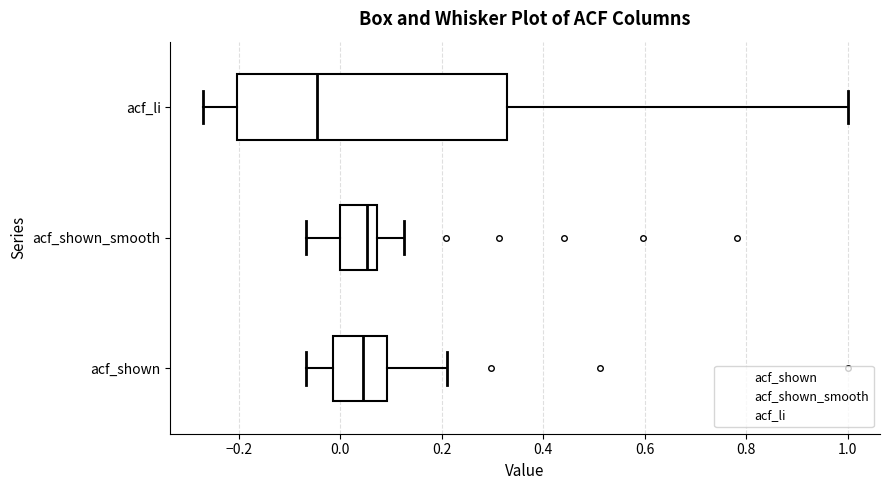

Reading bottom to top, read every box against the x-axis: the position of its median line, the range the box covers, and the ends of its whiskers. The values are not printed on the chart, so give them approximately, as read against the axis.

acf_shown: median 0.04, box -0.02 to 0.10, whiskers -0.06 to 0.22
acf_shown_smooth: median 0.06, box 0.00 to 0.08, whiskers -0.06 to 0.12
acf_li: median -0.04, box -0.20 to 0.32, whiskers -0.28 to 1.00